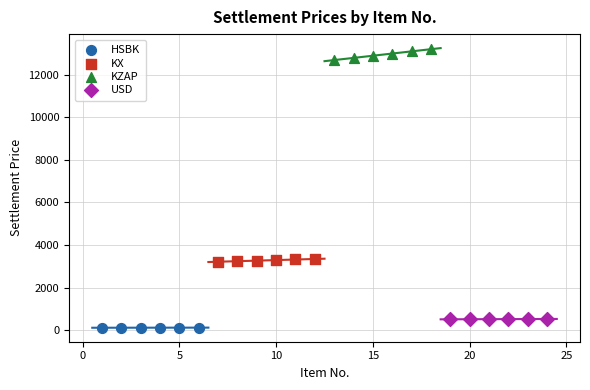

Which series contains the highest Y value?

KZAP